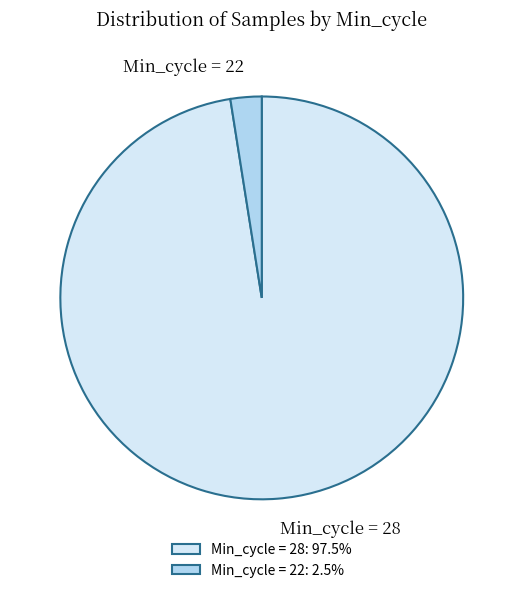

Combined, do Min_cycle = 28 and Min_cycle = 22 account for over 50%?

Yes